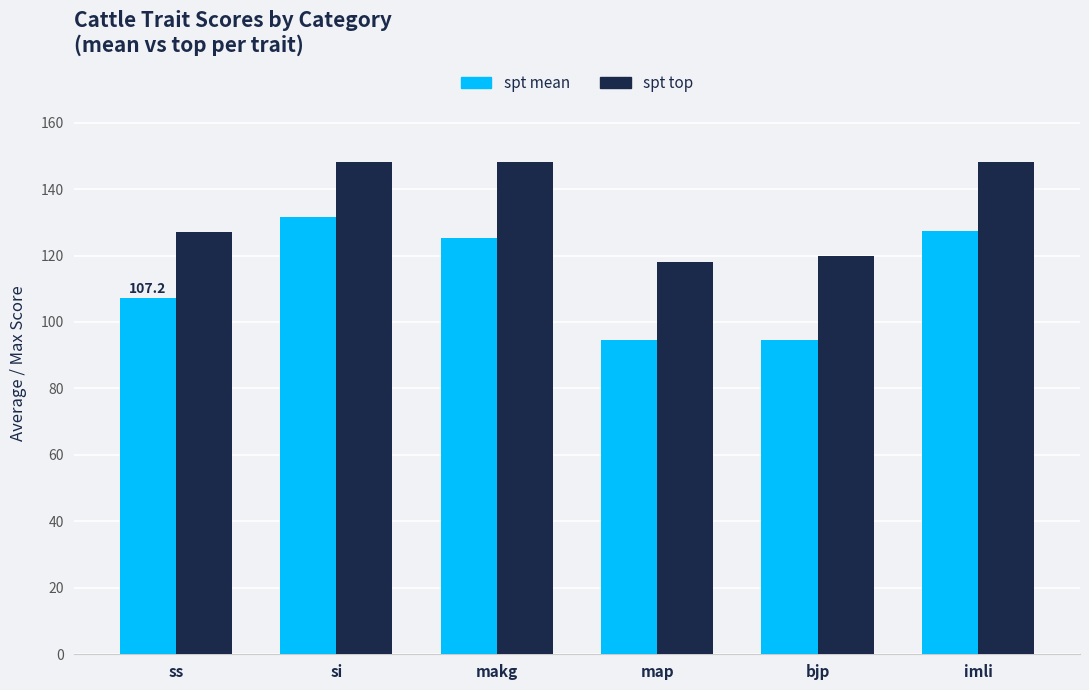

List the series in order of their peak value, highest first.

spt top, spt mean